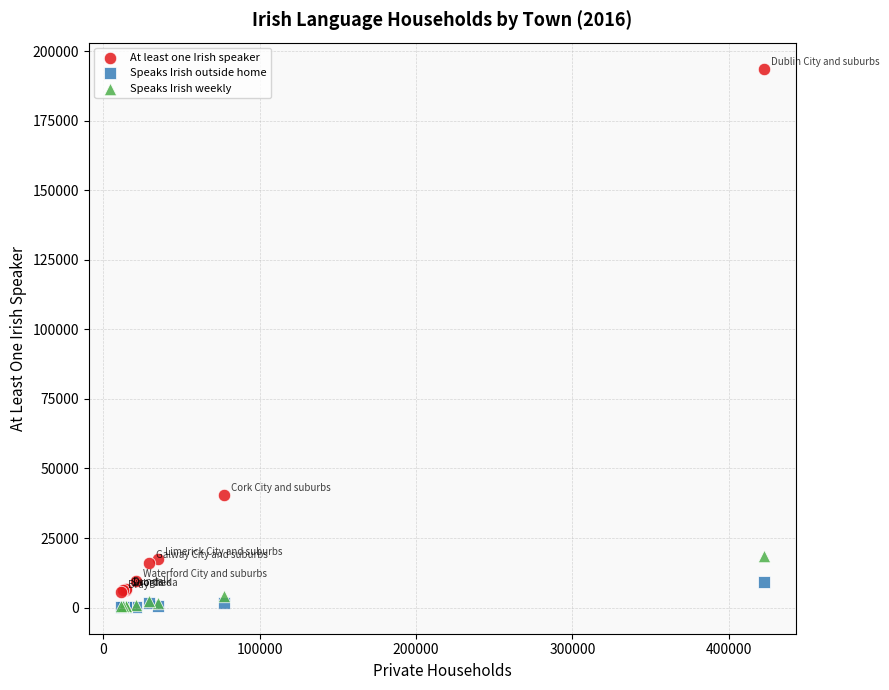

Across all series, what Y value is closest to 96851?

40415